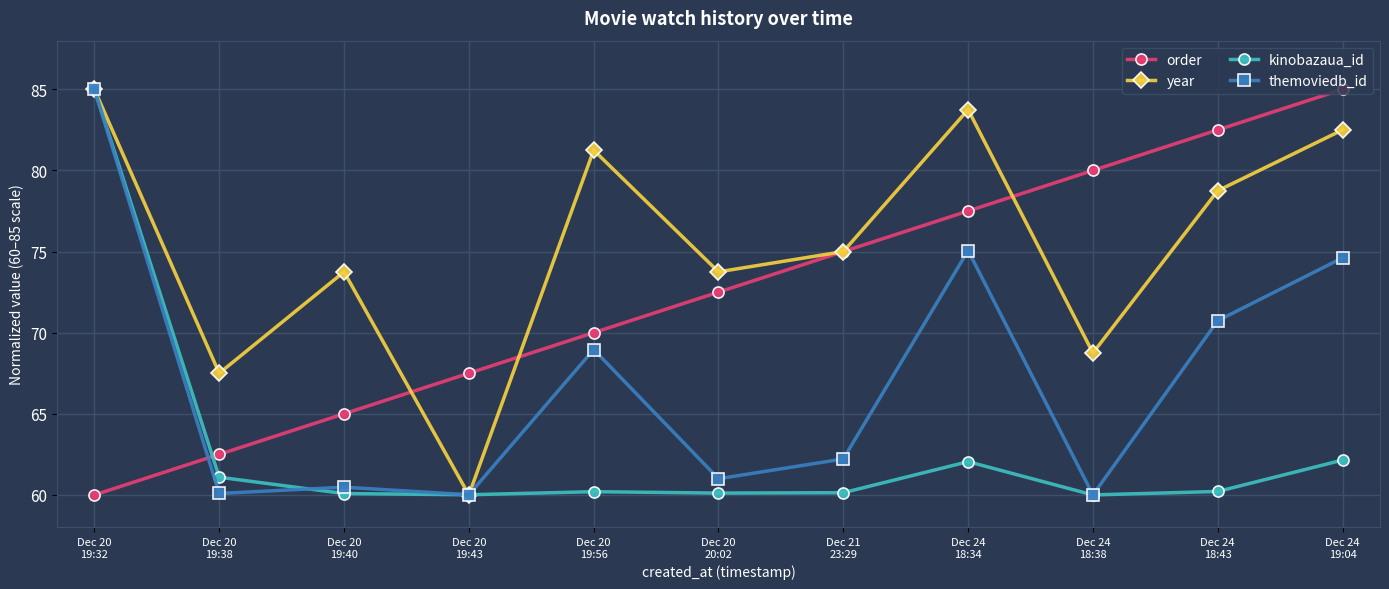

What is the average value of the themoviedb_id series?

67.1